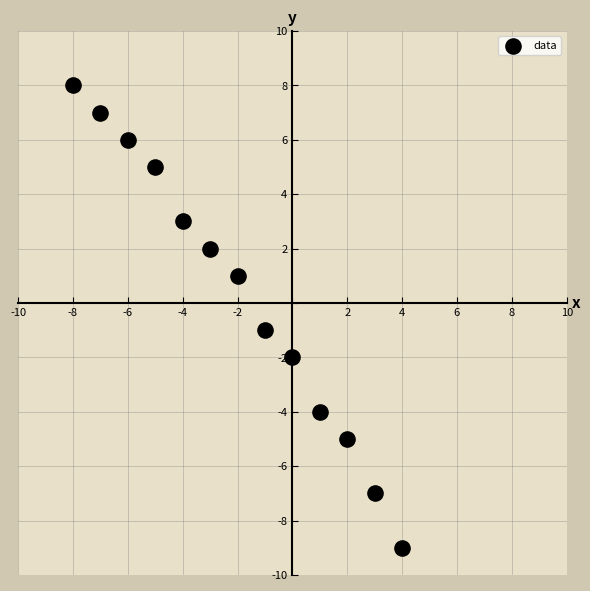

What is the range of X values (max minus min)?

12